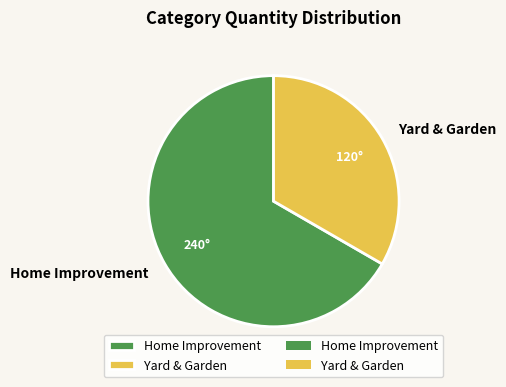

Combined, do Yard & Garden and Home Improvement account for over 50%?

Yes